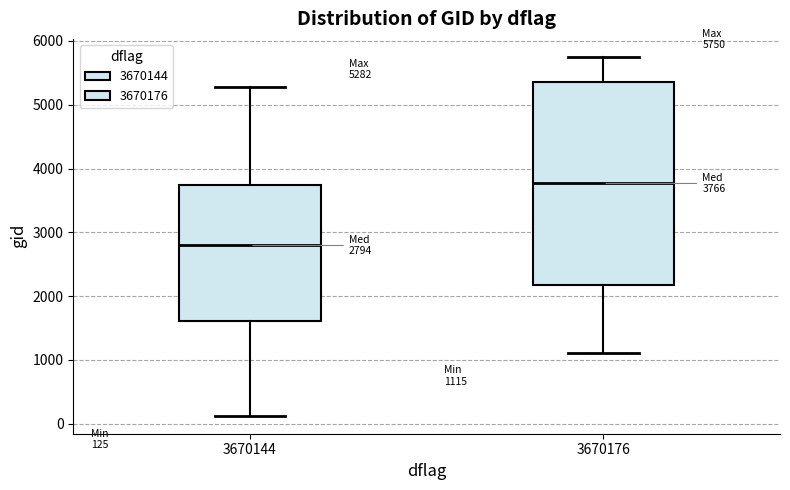

Which box's median line is the lowest?

3670144